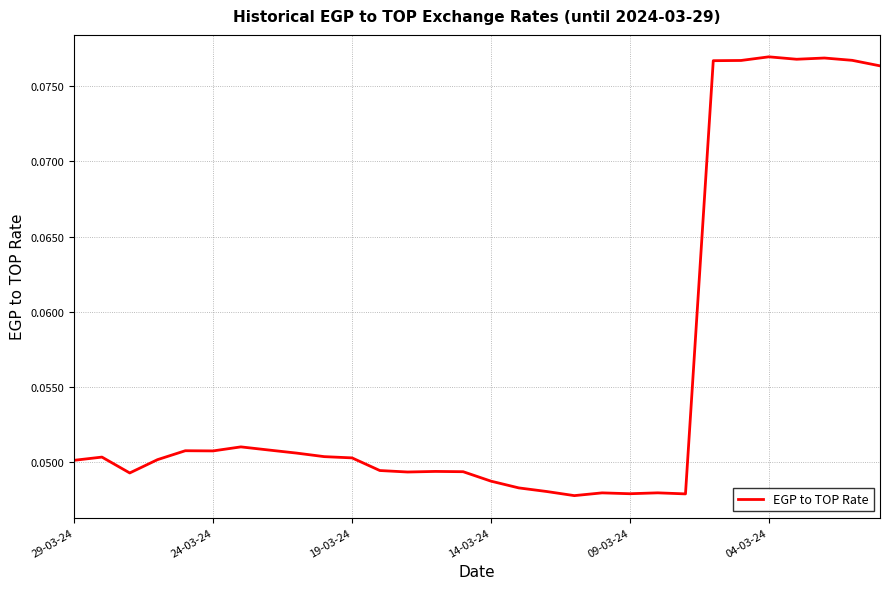

Does the chart display data point markers on the line(s)?

No